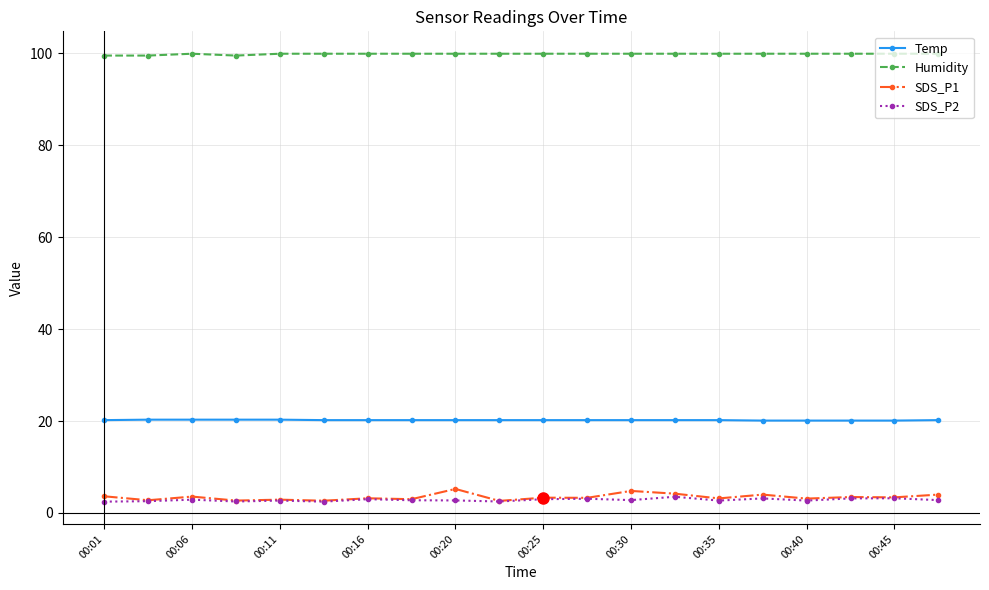

What is the value of the Temp point at the 7th from the left?

20.2